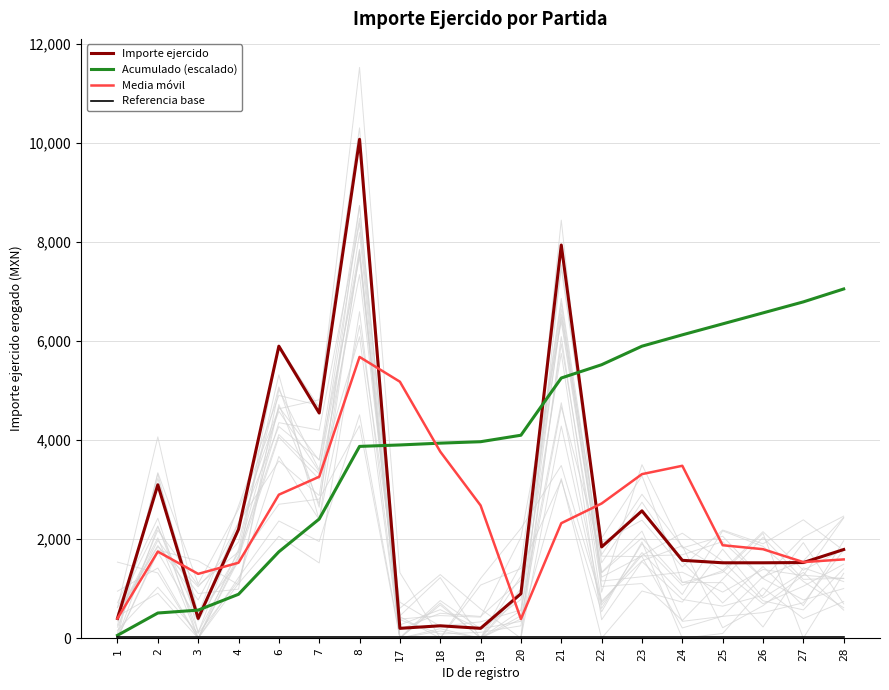

True or false: Importe ejercido has more than 2 interior local peaks.

True